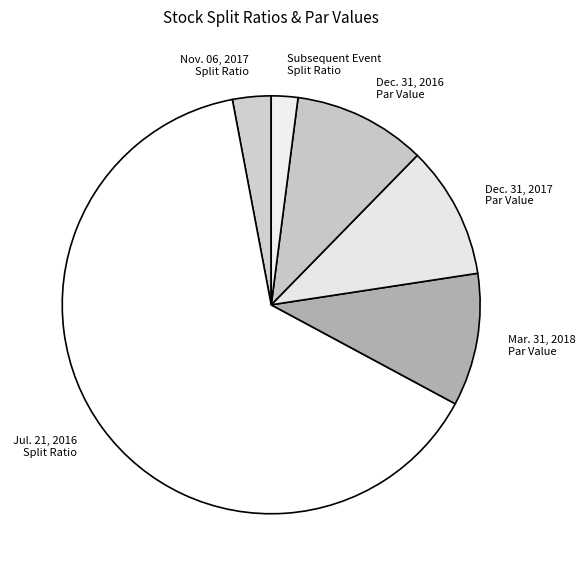

True or false: Dec. 31, 2016 Par Value accounts for 10% of the total.

True